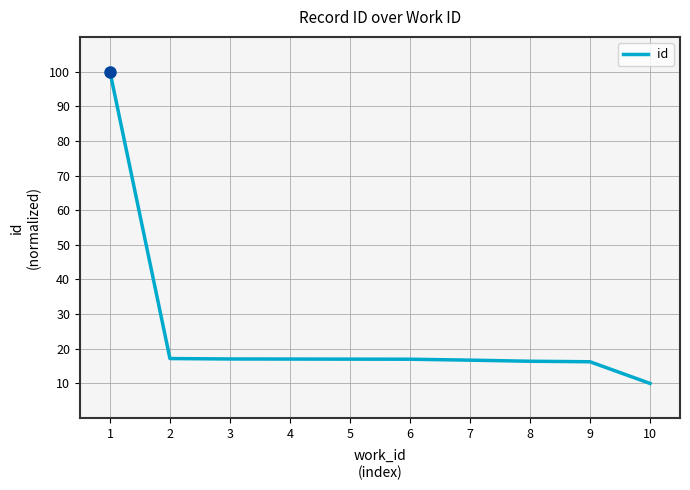

What is the ratio of the value at 9 to the value at 5?

1.0